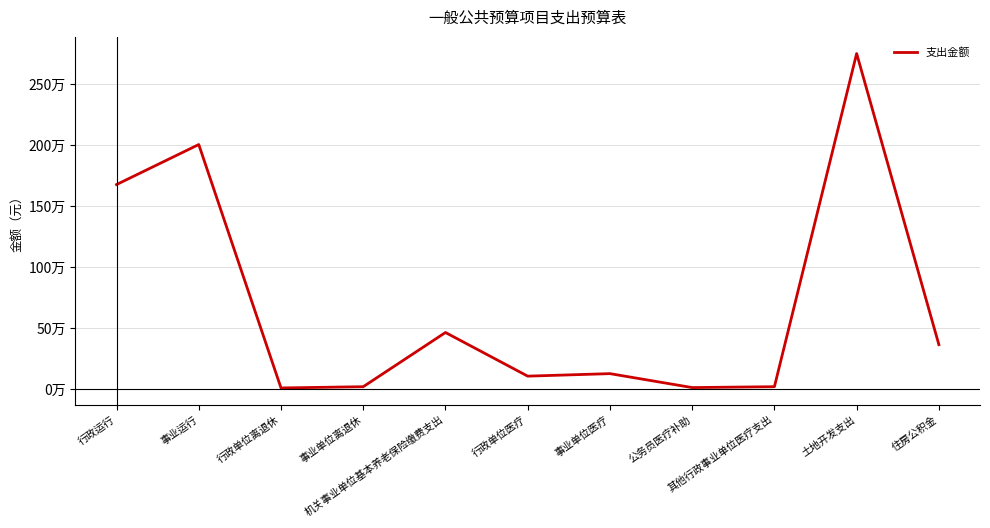

Which label corresponds to the largest value in the chart?

土地开发支出